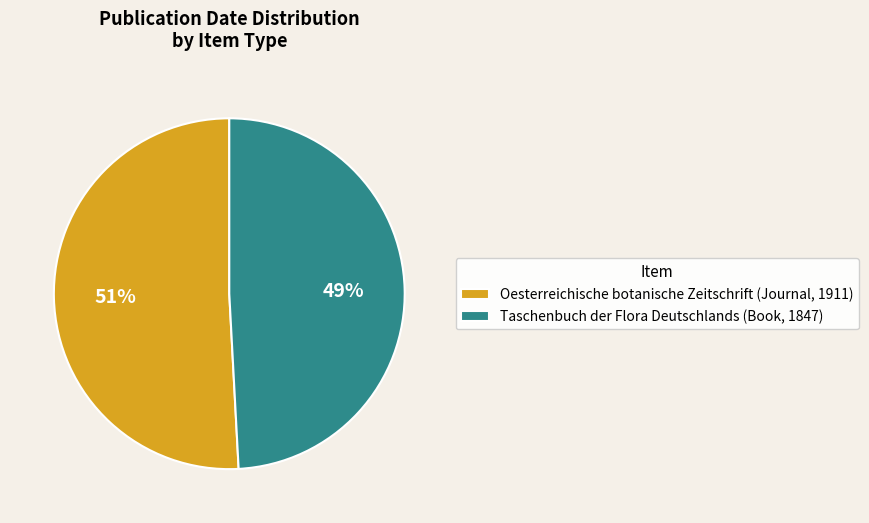

To the nearest percent, what is the difference between the Oesterreichische botanische Zeitschrift (Journal, 1911) and Taschenbuch der Flora Deutschlands (Book, 1847) slice percentages?

2%